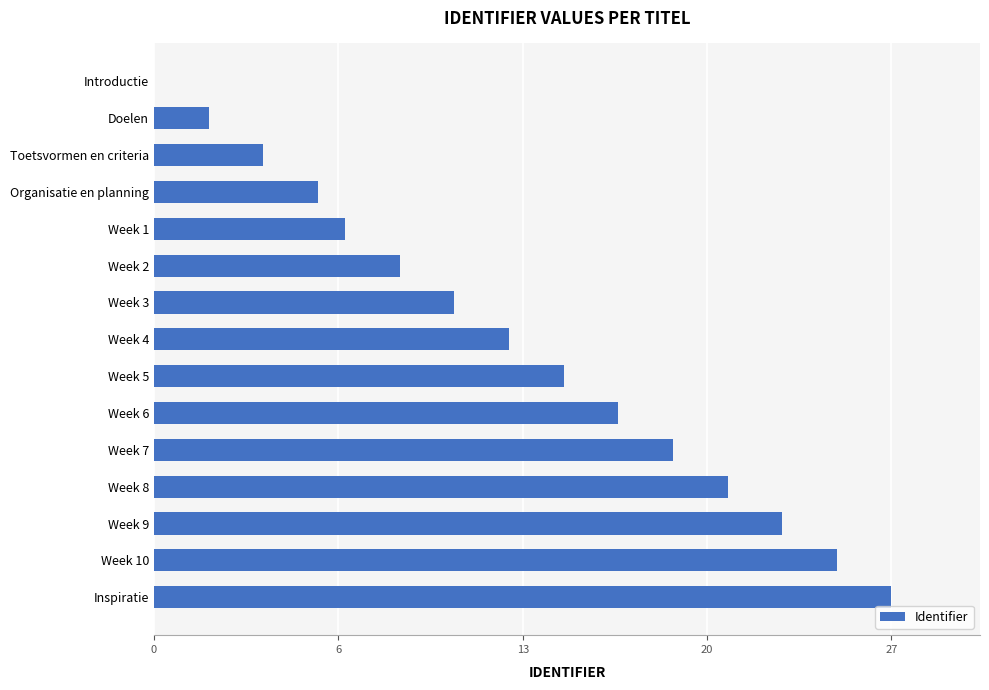

What is the difference between the maximum and minimum values?

27